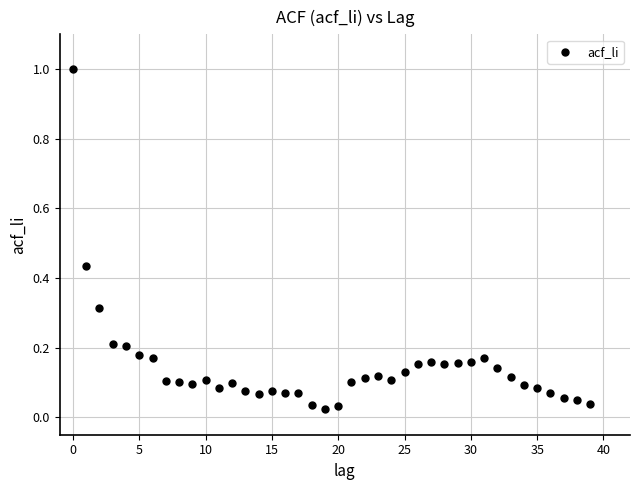

What is the range of Y values (max minus min)?

1.0